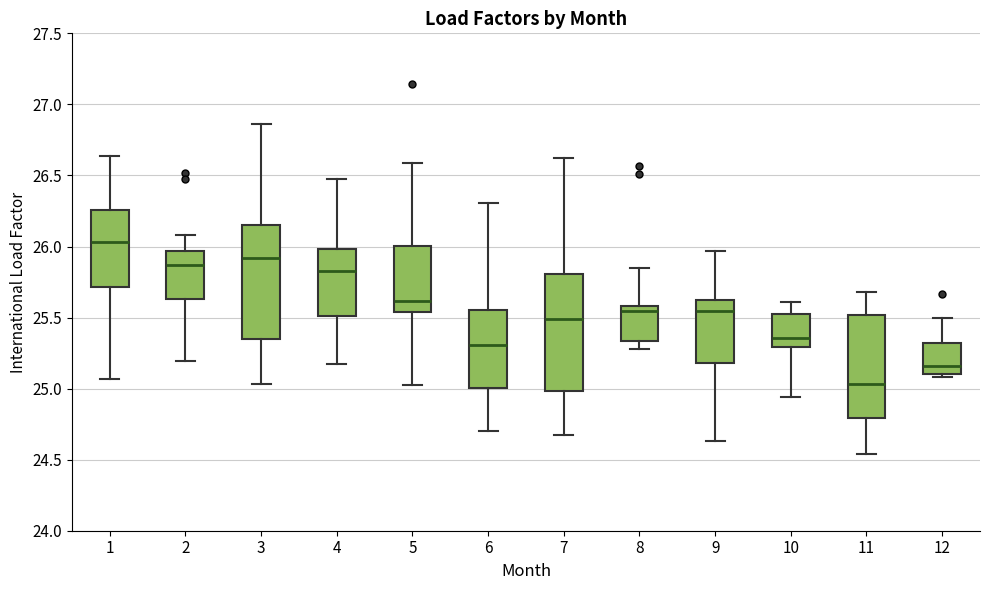

Where is the upper edge of the box at x = 6 on the y-axis? The values are not printed on the chart, so give them approximately, as read against the axis.

25.55